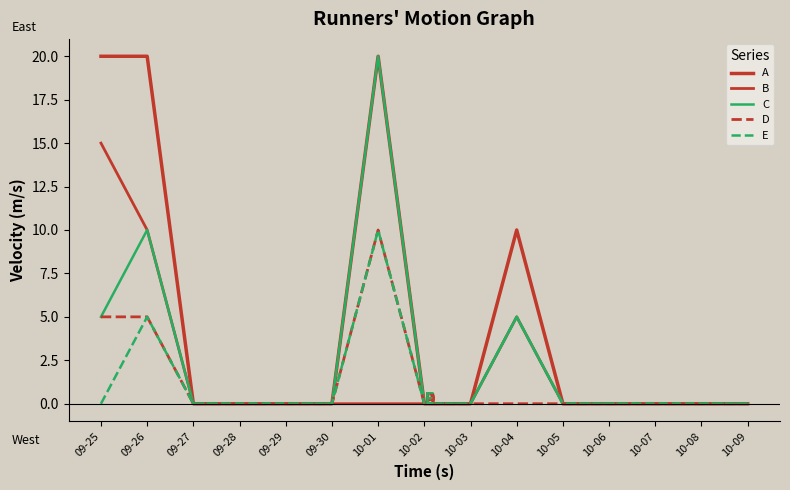

The E series shows 5 at 10-04. True or false?

True